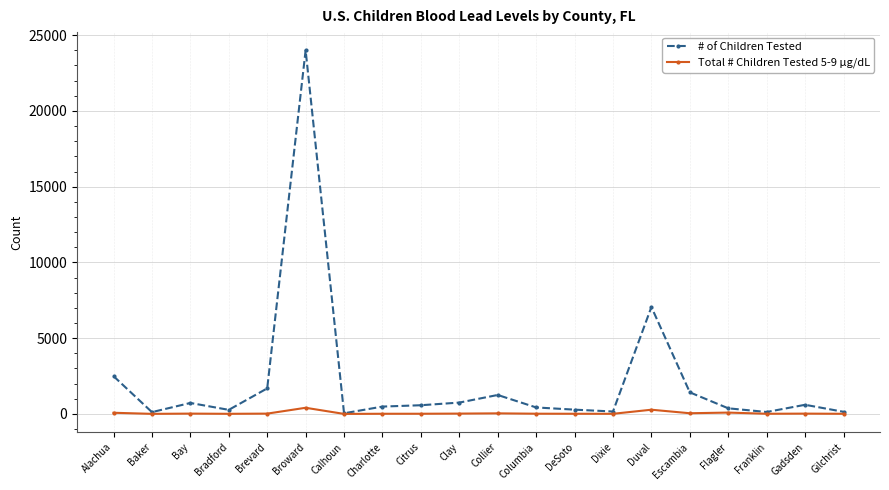

Where is # of Children Tested nearest to the value 12021?

Duval